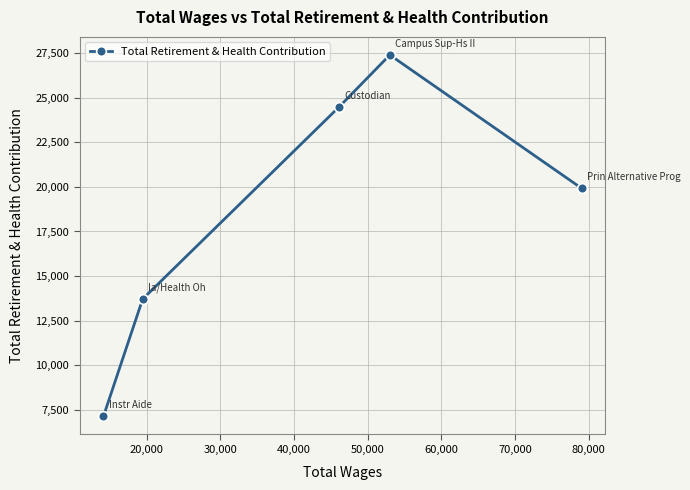

What is the value of the 1st point from the left?

7125